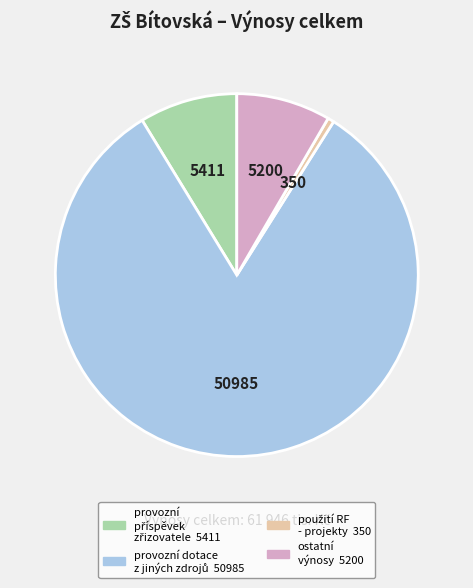

Does any single category account for the majority?

Yes